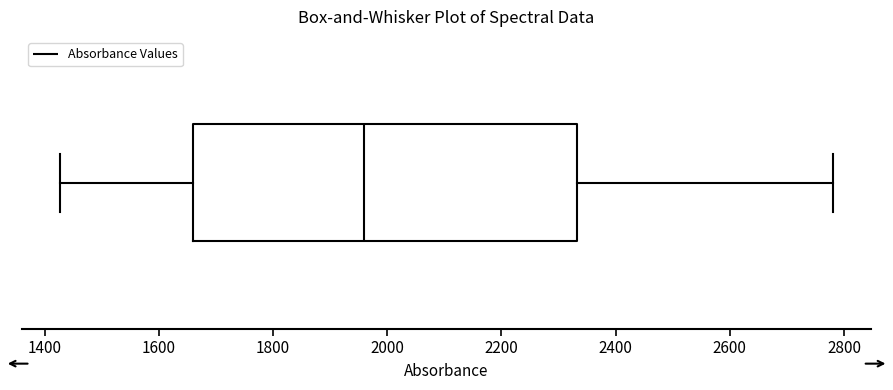

Read this box plot against the x-axis: the position of the median line, the range covered by the box, and the ends of both whiskers. The values are not printed on the chart, so give them approximately, as read against the axis.

median 1960, box 1660 to 2340, whiskers 1420 to 2780